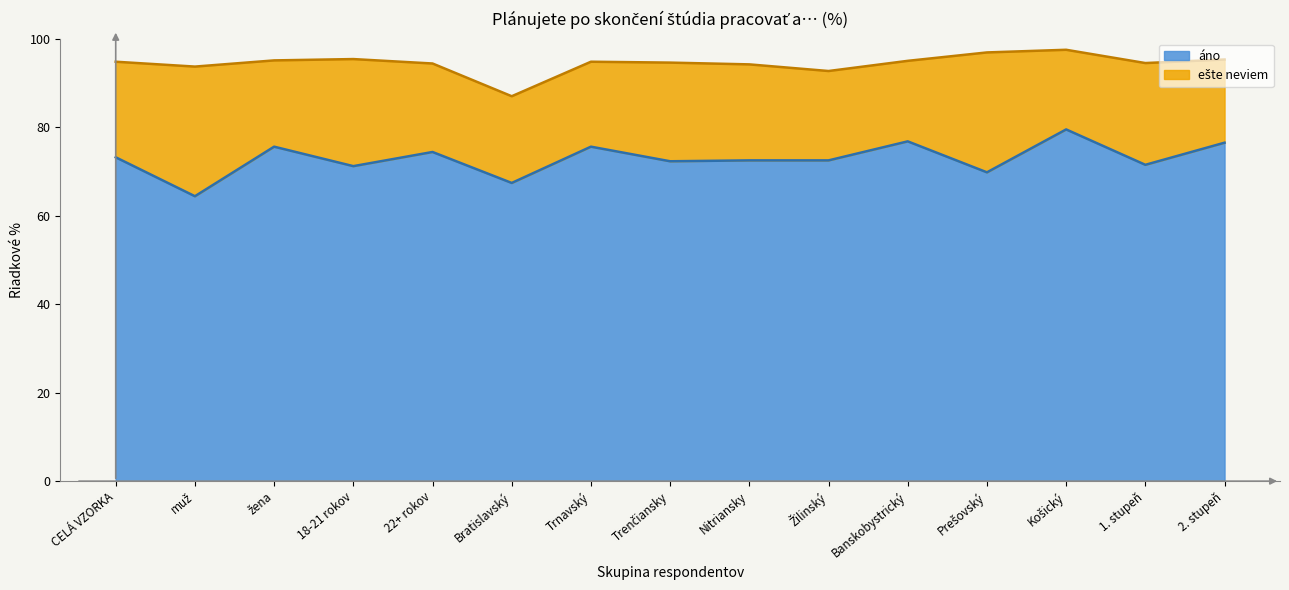

Approximately how many times larger is the value at 2. stupeň compared to Prešovský?

1.1